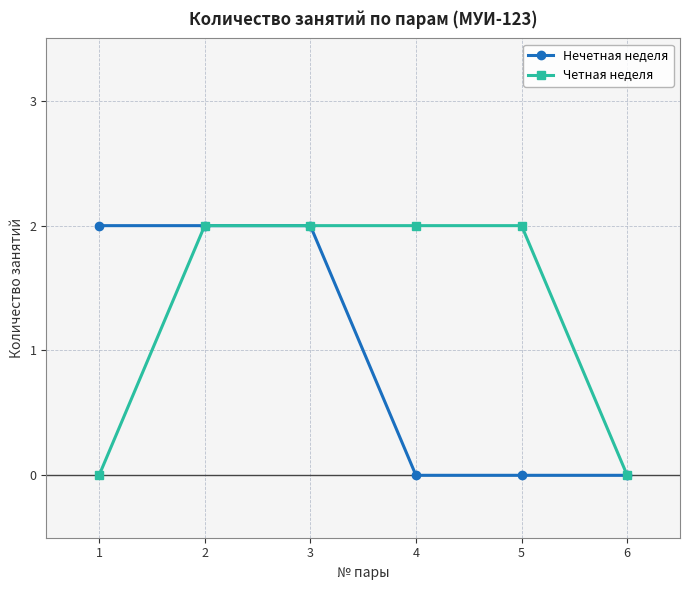

The value of Нечетная неделя at 3 is 2. True or false?

True